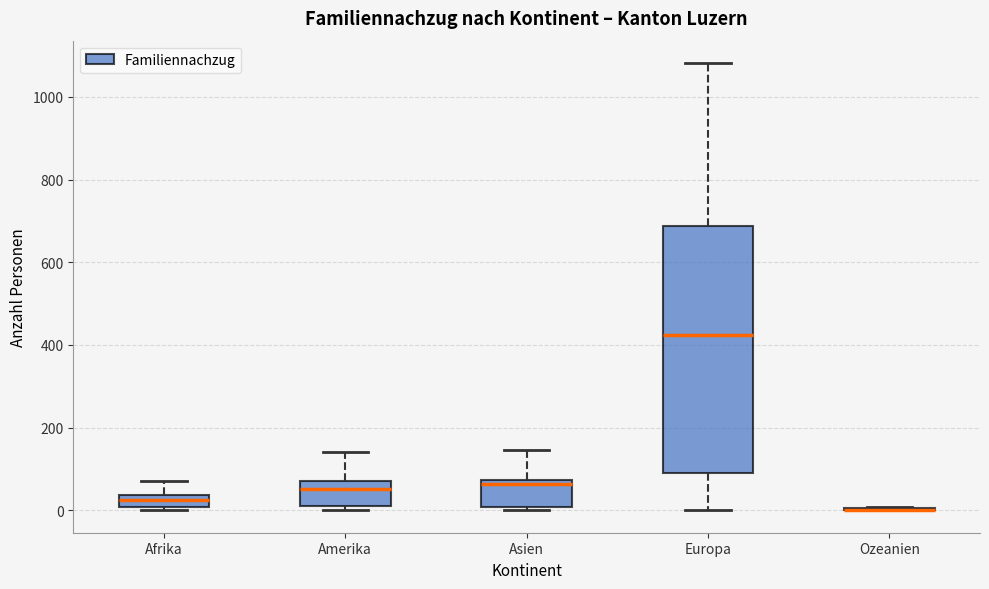

Where is the lower edge of the box for Amerika on the y-axis? The values are not printed on the chart, so give them approximately, as read against the axis.

20